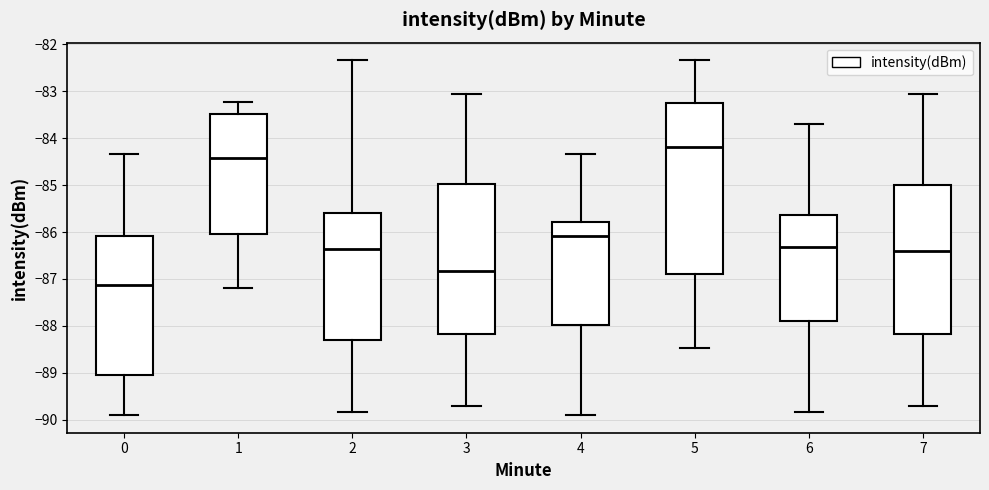

Reading left to right, transcribe this box plot: for each box, give where its median line is, the range the box spans, and where its two whiskers end, as read against the y-axis. The values are not printed on the chart, so give them approximately, as read against the axis.

0: median -87.1, box -89.1 to -86.1, whiskers -89.9 to -84.3
1: median -84.4, box -86.0 to -83.5, whiskers -87.2 to -83.2
2: median -86.4, box -88.3 to -85.6, whiskers -89.8 to -82.3
3: median -86.8, box -88.2 to -85.0, whiskers -89.7 to -83.0
4: median -86.1, box -88.0 to -85.8, whiskers -89.9 to -84.3
5: median -84.2, box -86.9 to -83.3, whiskers -88.5 to -82.3
6: median -86.3, box -87.9 to -85.6, whiskers -89.8 to -83.7
7: median -86.4, box -88.2 to -85.0, whiskers -89.7 to -83.0